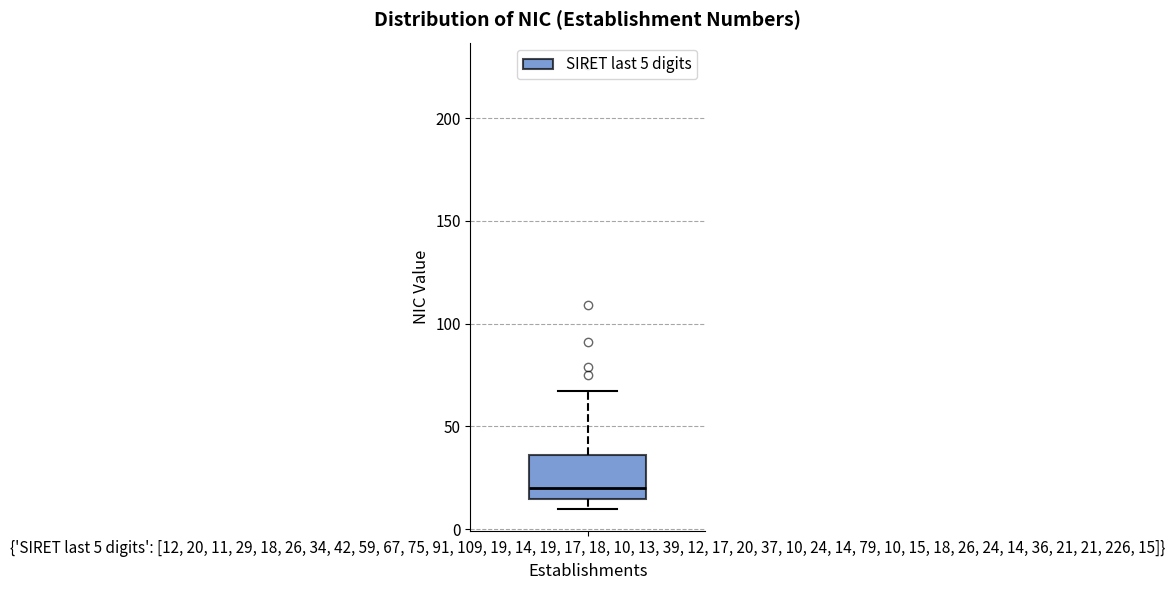

Read this box plot against the y-axis: the position of the median line, the range covered by the box, and the ends of both whiskers. The values are not printed on the chart, so give them approximately, as read against the axis.

median 20, box 15 to 35, whiskers 10 to 65